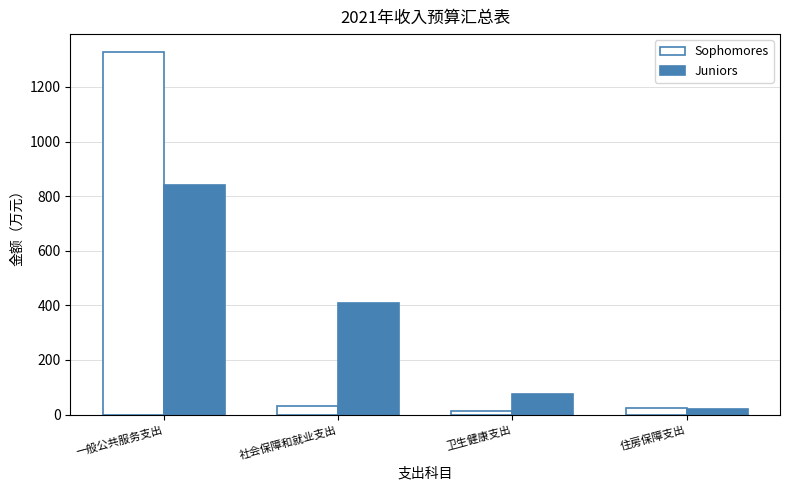

What is the minimum value shown in the chart?

13.7